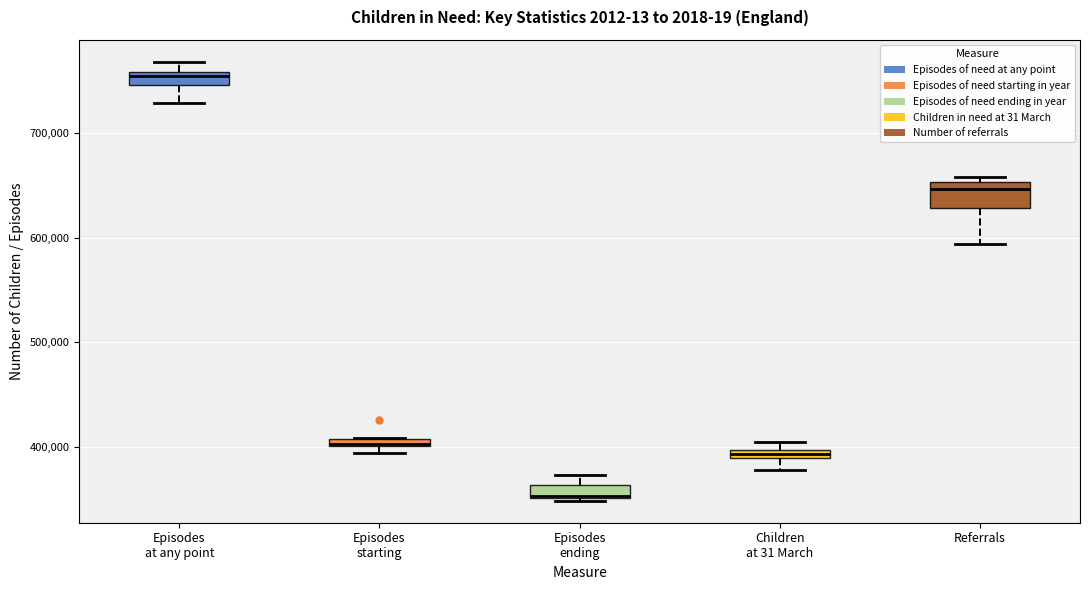

Which box's median line is the highest?

Episodes at any point